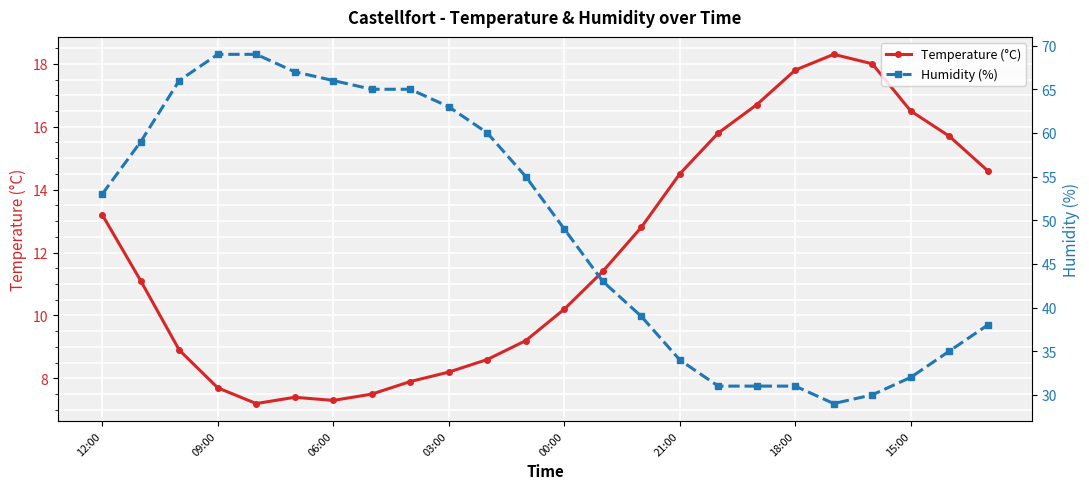

What is the difference between the Temperature (°C) values at 12:00 and 15:00?

3.3